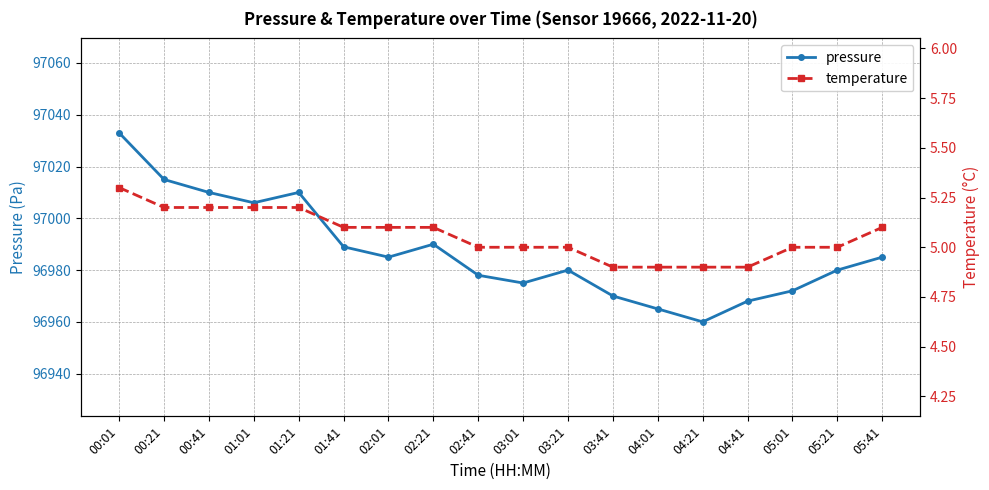

True or false: temperature has a value of 5.3 at 00:01.

True